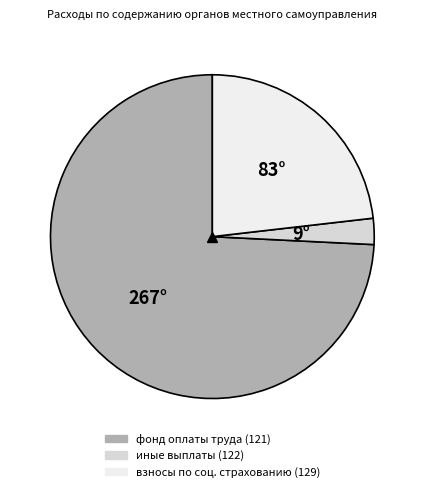

Does any single category account for the majority?

Yes